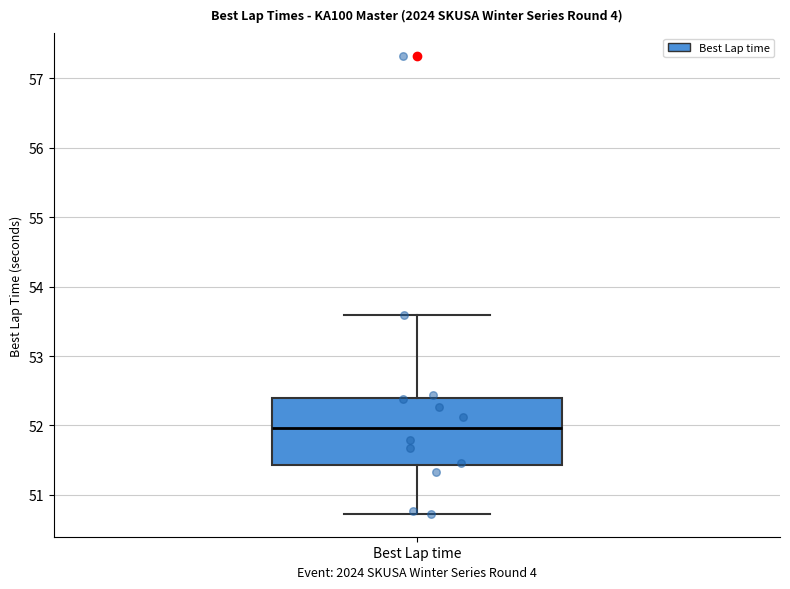

Read this box plot against the y-axis: the position of the median line, the range covered by the box, and the ends of both whiskers. The values are not printed on the chart, so give them approximately, as read against the axis.

median 52.0, box 51.4 to 52.4, whiskers 50.7 to 53.6